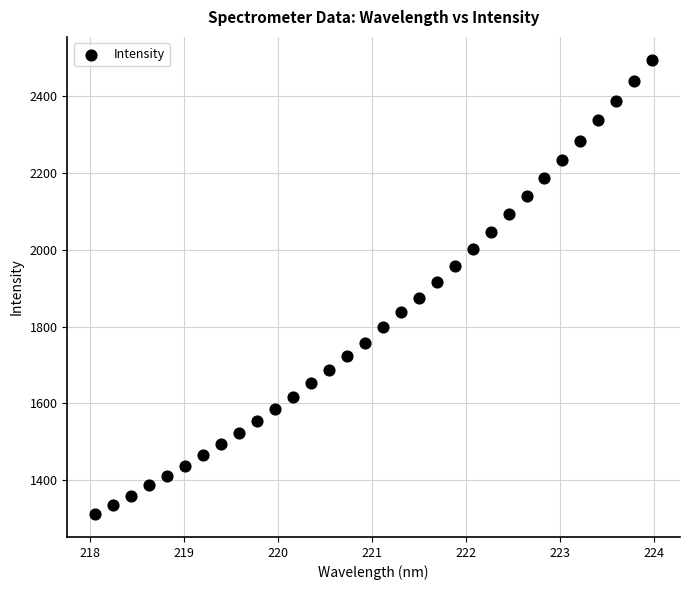

What is the range of X values (max minus min)?

5.9